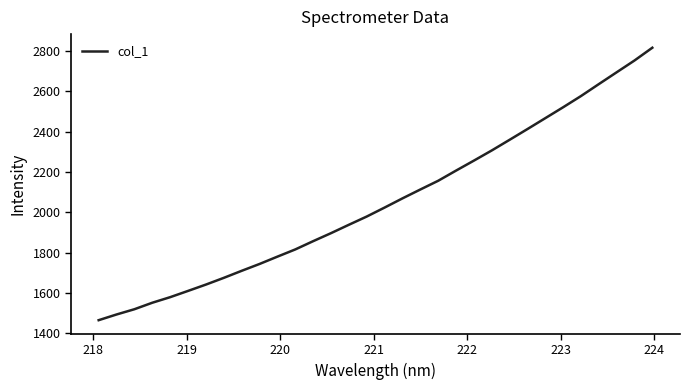

What is the maximum value shown in the chart?

2816.2